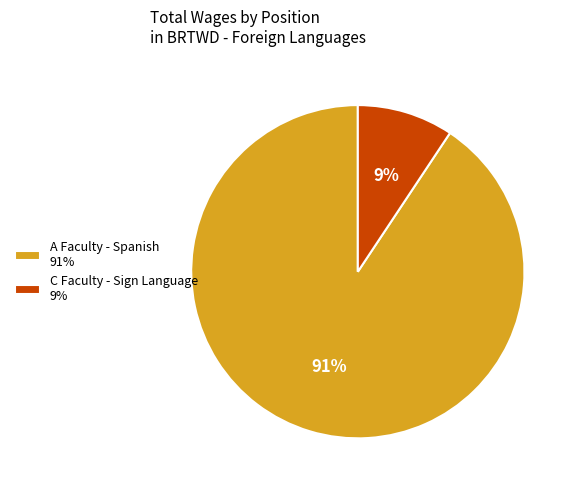

Which category has the biggest portion of the pie?

A Faculty - Spanish